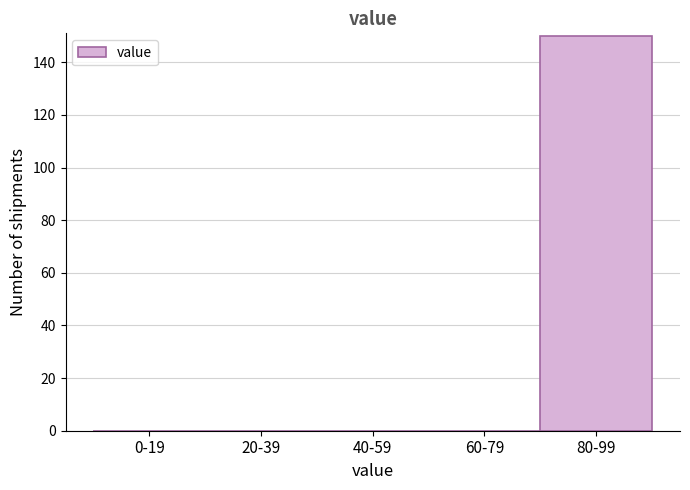

Reading right to left, extract all data points from this chart.

80-99=150	60-79=0	40-59=0	20-39=0	0-19=0